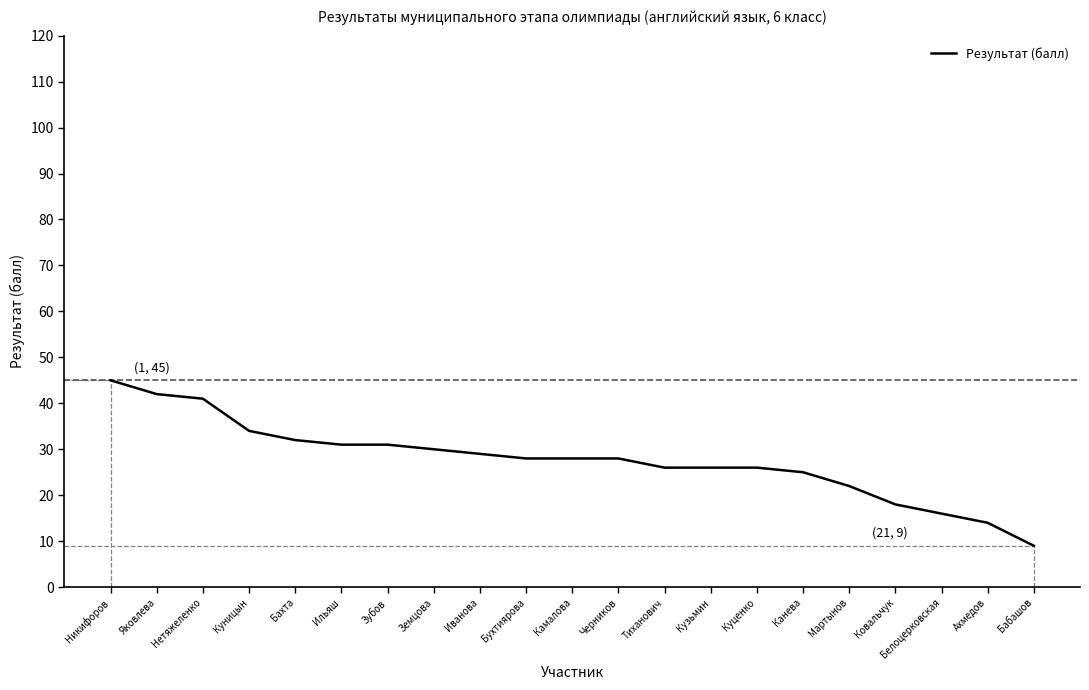

Where does the data first go above 28?

Никифоров